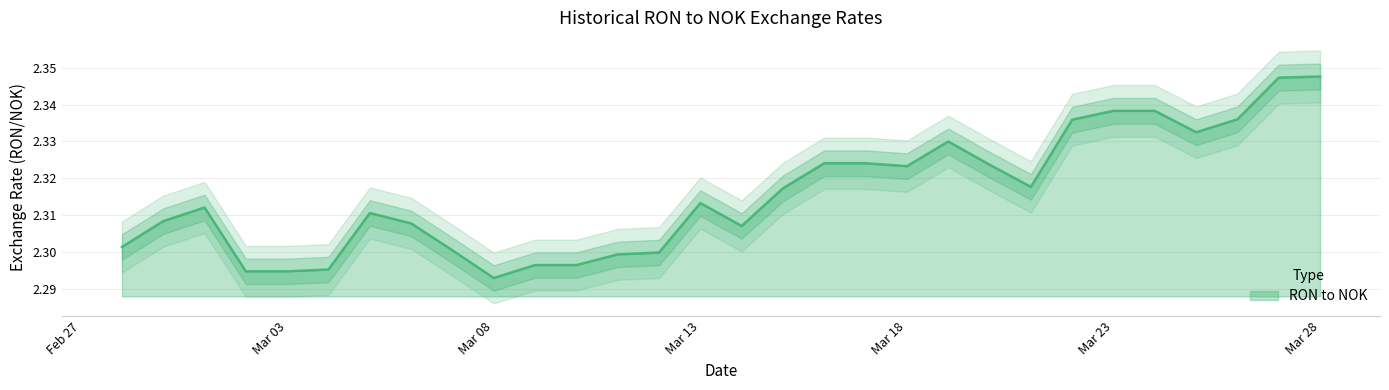

What is the difference between the maximum and minimum values?

0.1